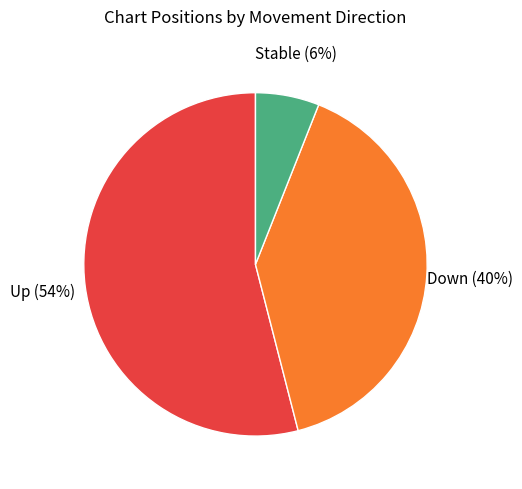

Is it true that Down is 40% of the pie?

True